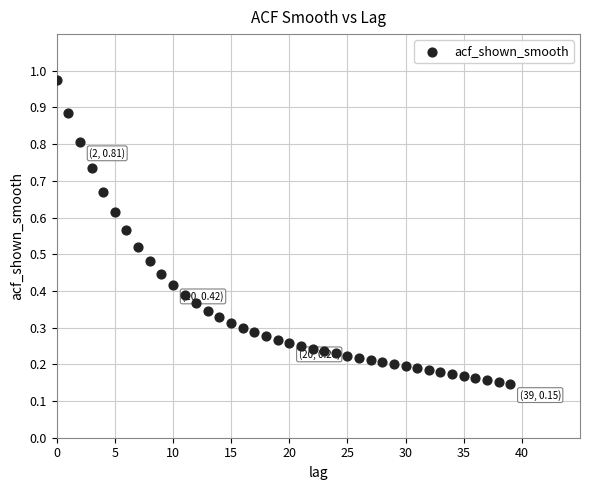

What is the range of Y values (max minus min)?

0.8